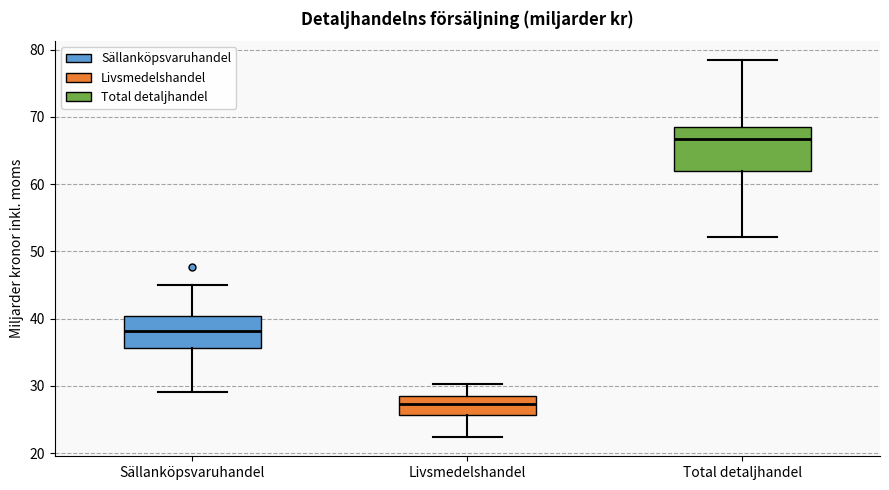

Comparing the boxes themselves (not the whiskers), which one is the tallest?

Total detaljhandel